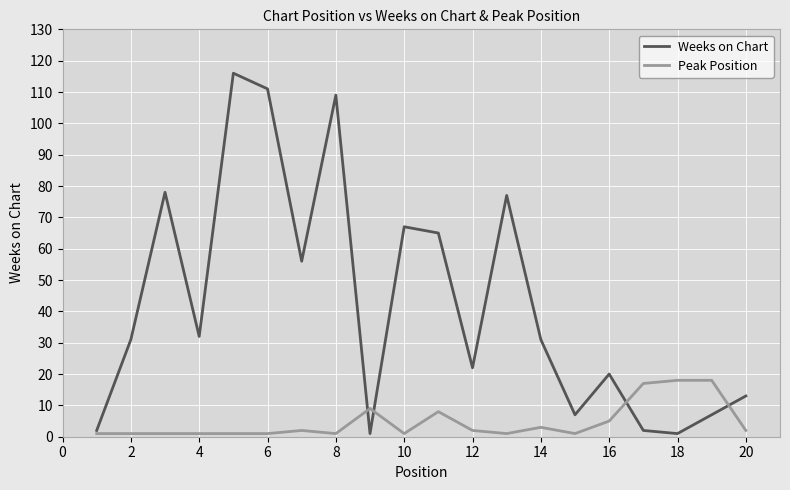

What is the average value of the Weeks on Chart series?

42